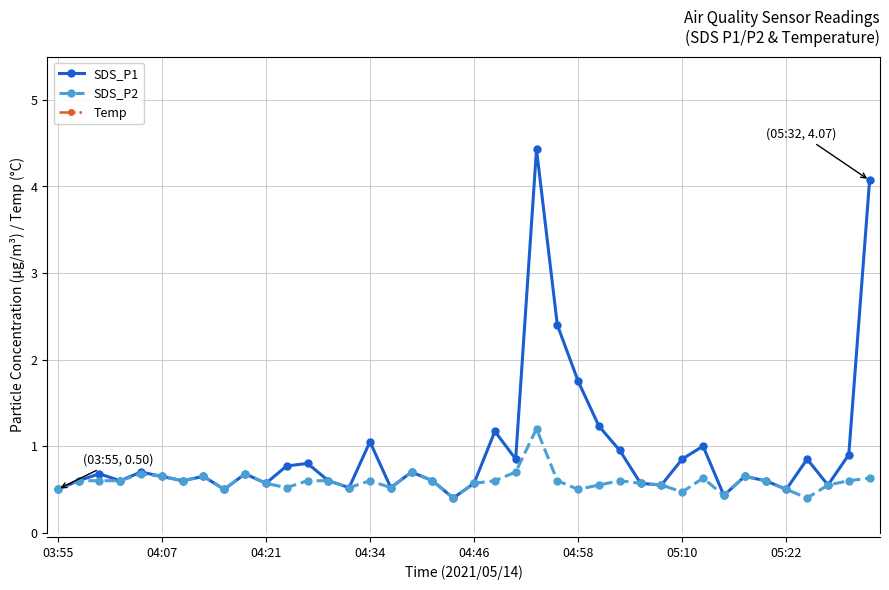

The value of SDS_P2 at 32 is 0.7. True or false?

False